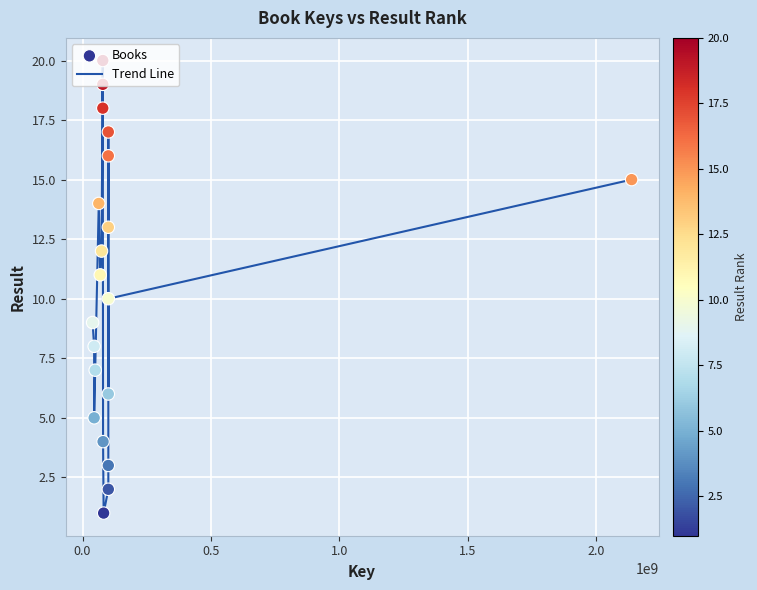

What is the greatest value displayed?

20